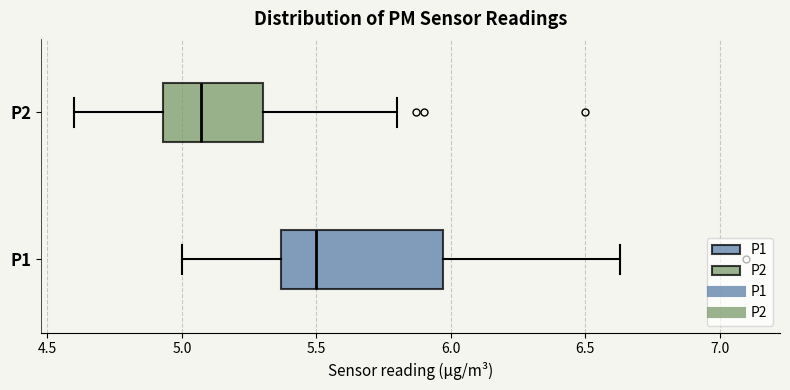

Which box is the widest, from its left edge to its right edge?

P1